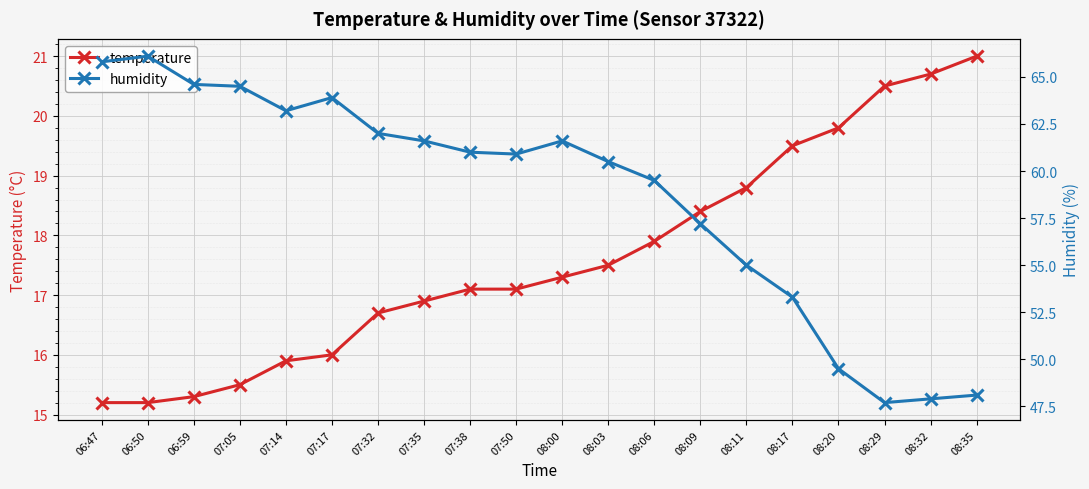

What is the total value across all series at 07:35?

78.5